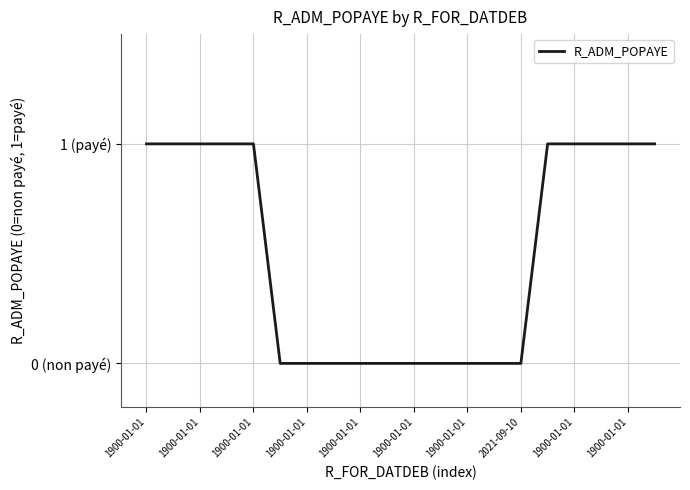

Reading right to left, what are all the values shown in this chart?

1	1	1	1	1	0	0	0	0	0	0	0	0	0	0	1	1	1	1	1